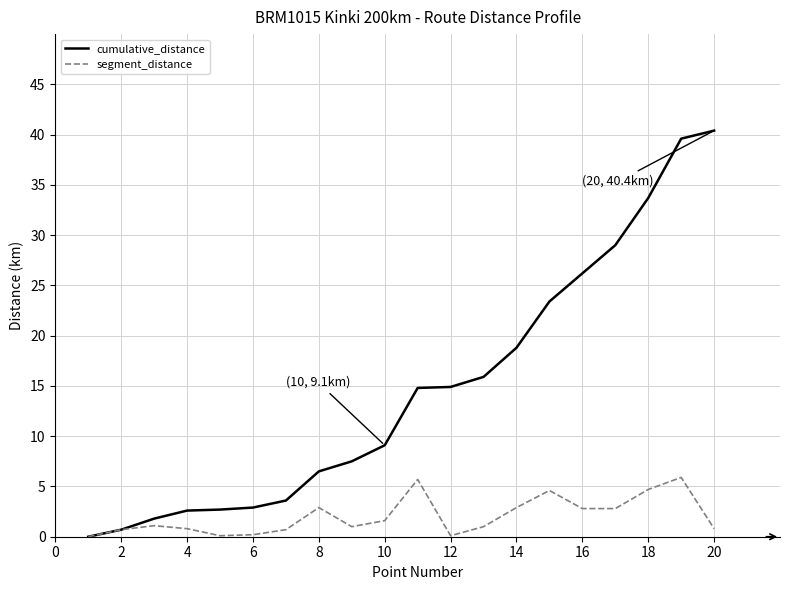

Which series has the largest total across all categories?

cumulative_distance